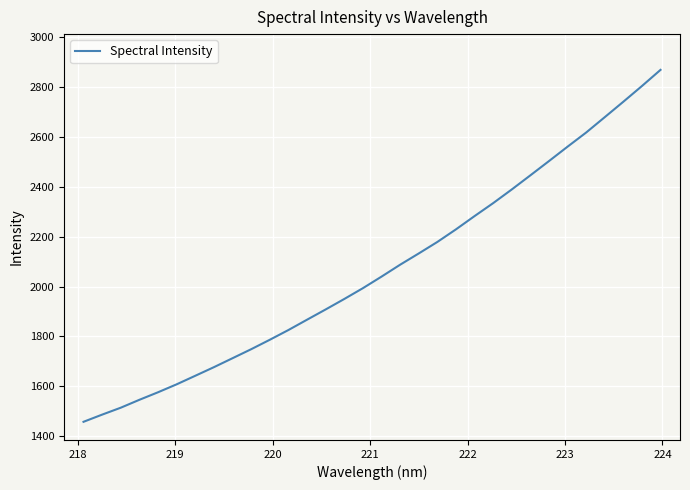

What is the difference between the maximum and minimum values?

1411.7